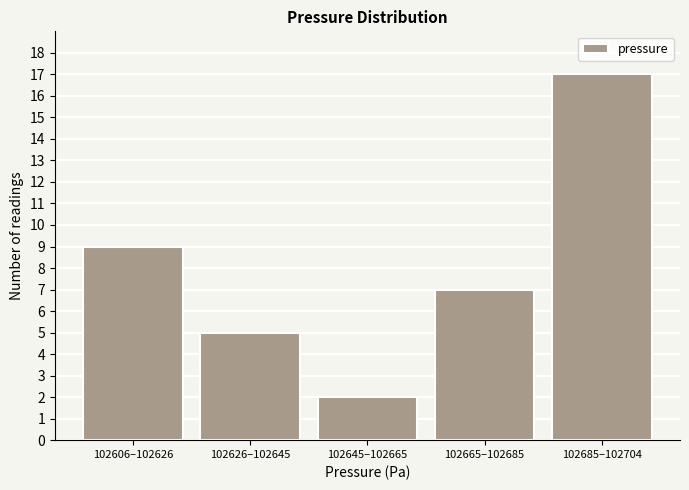

Reading left to right, what are all the values shown in this chart?

9	5	2	7	17